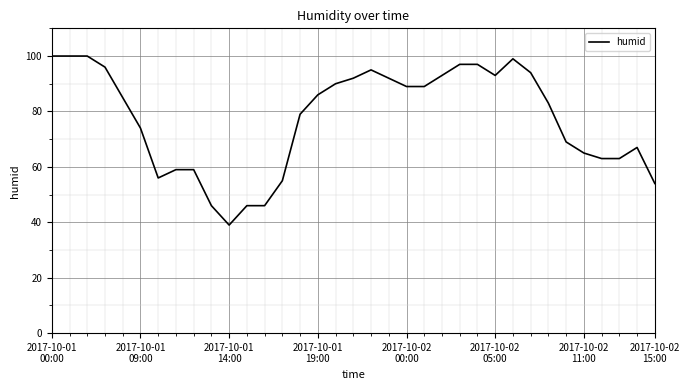

What is the smallest value displayed?

39